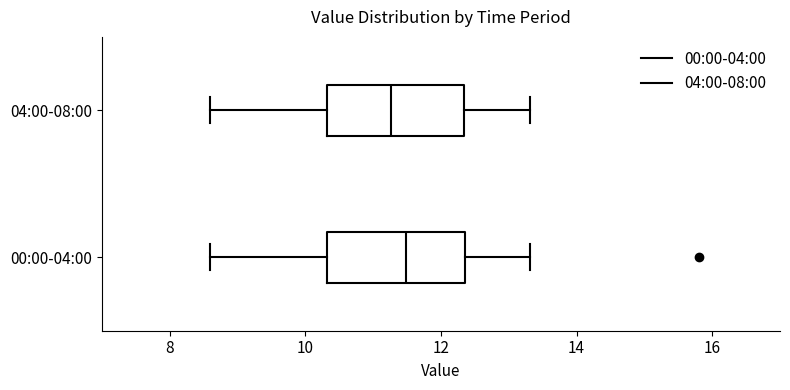

Which box has the furthest to the left median line?

04:00-08:00